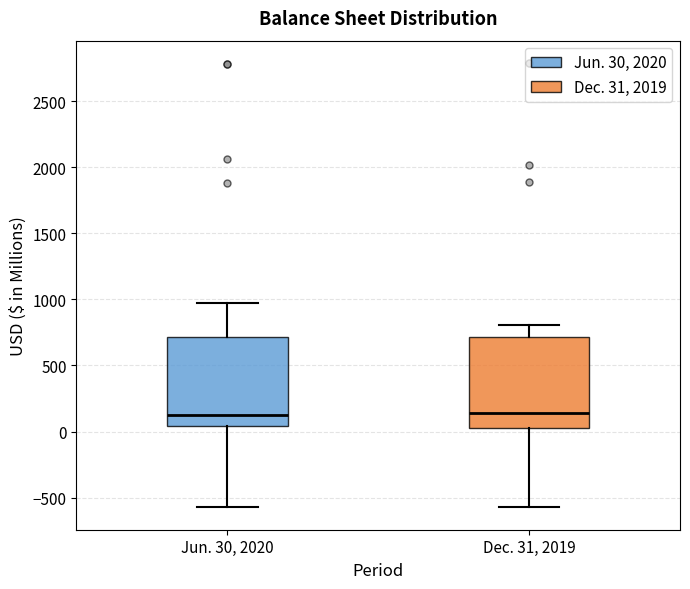

Where does the median line of the box for Dec. 31, 2019 sit on the y-axis? The values are not printed on the chart, so give them approximately, as read against the axis.

150